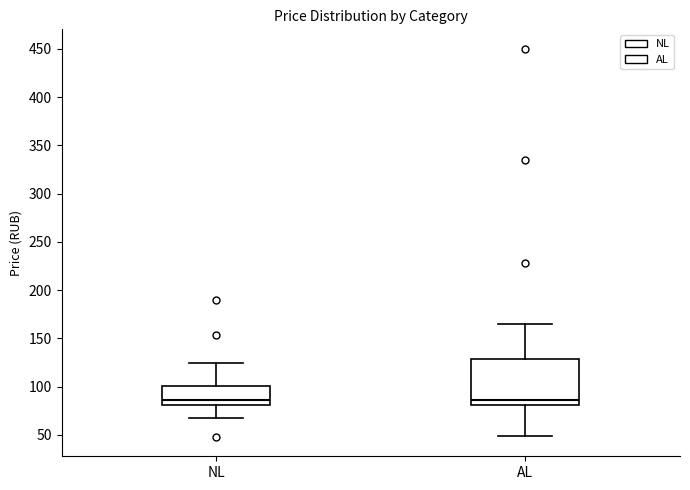

Where does the median line of the box for NL sit on the y-axis? The values are not printed on the chart, so give them approximately, as read against the axis.

85